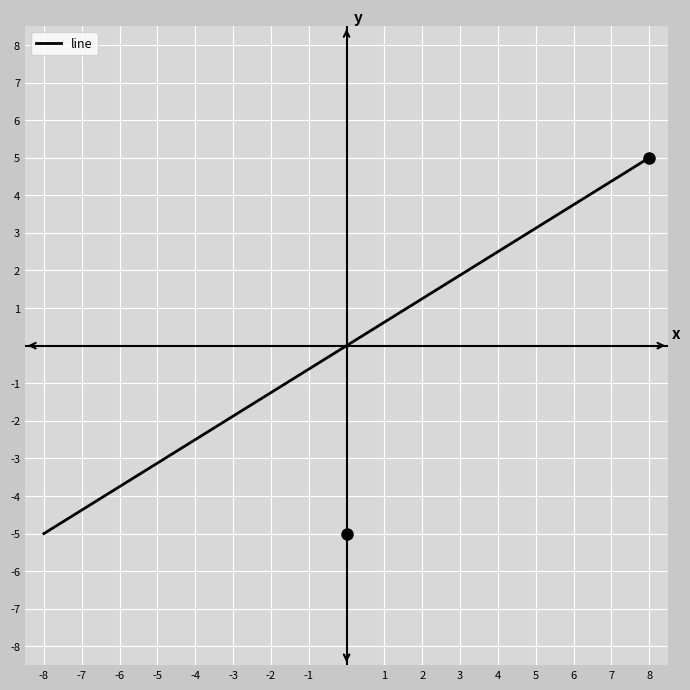

What is the minimum value shown in the chart?

-5.0